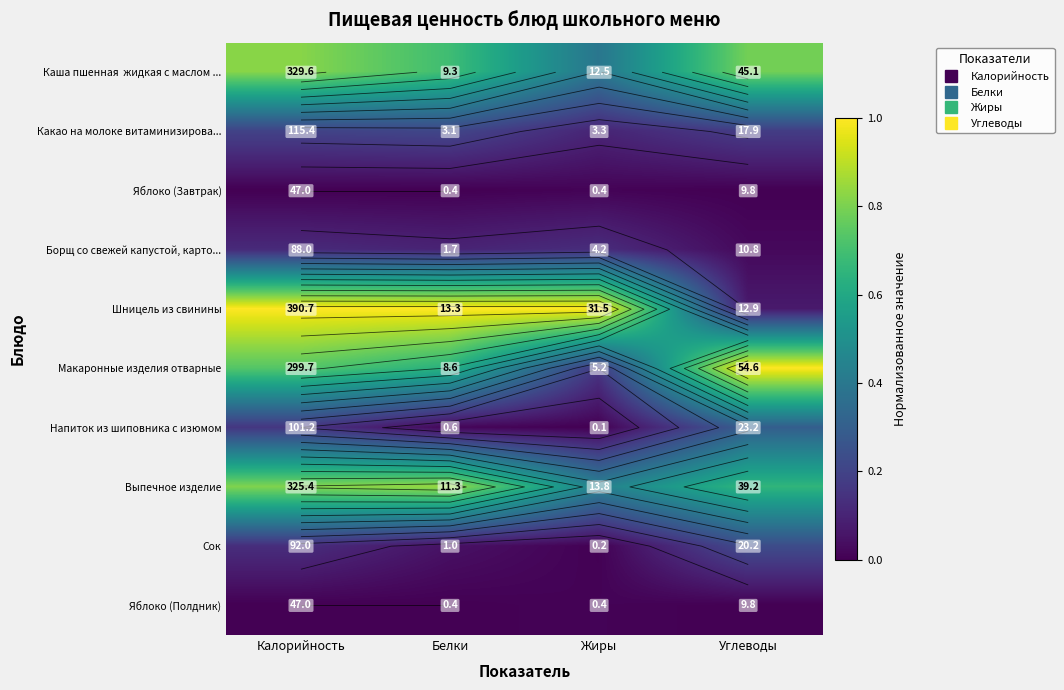

What is the average value of the Шницель из свинины series?

0.8